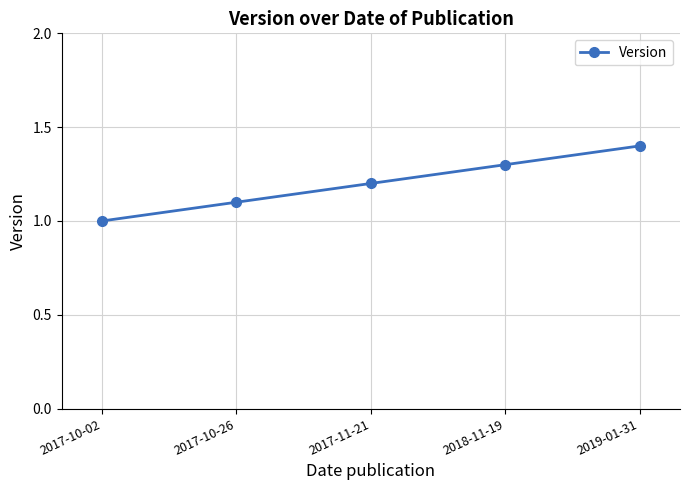

What is the difference between the maximum and second lowest values?

0.3